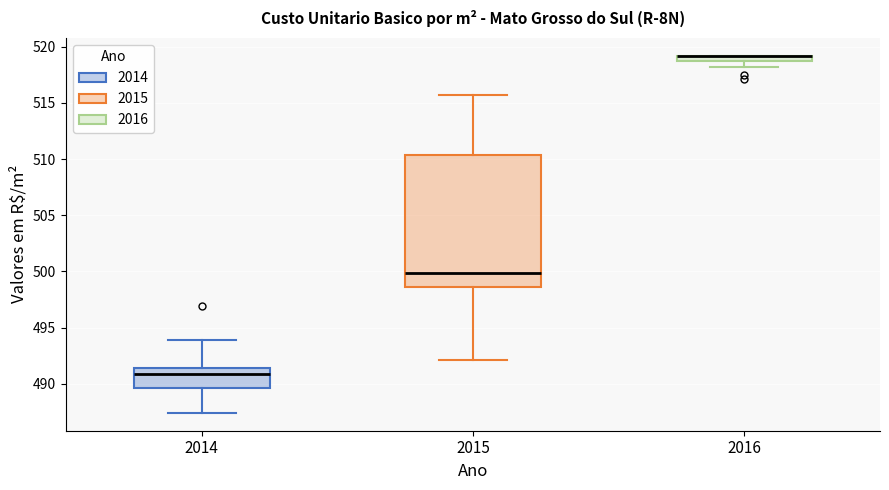

Where is the upper edge of the box at x = 2015 on the y-axis? The values are not printed on the chart, so give them approximately, as read against the axis.

510.5